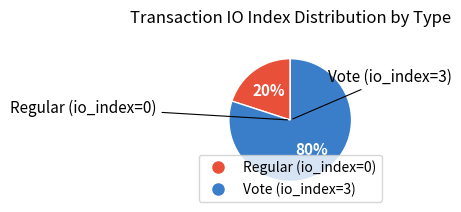

Which has a higher value, Regular or Vote?

Vote